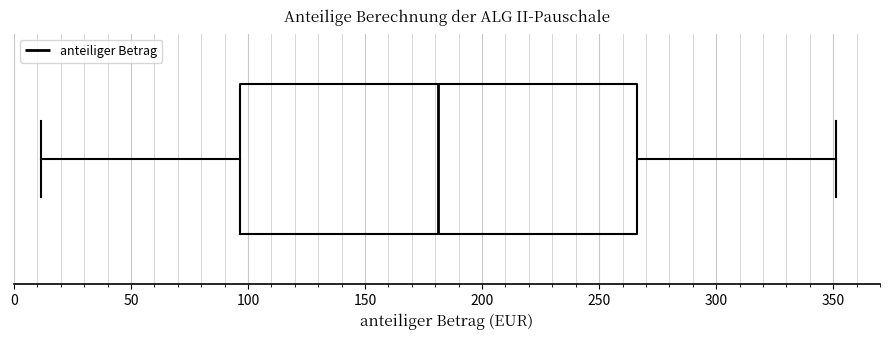

Transcribe this box plot: give where the median line is, the range the box spans, and where the two whiskers end, as read against the x-axis. The values are not printed on the chart, so give them approximately, as read against the axis.

median 180, box 95 to 265, whiskers 10 to 350